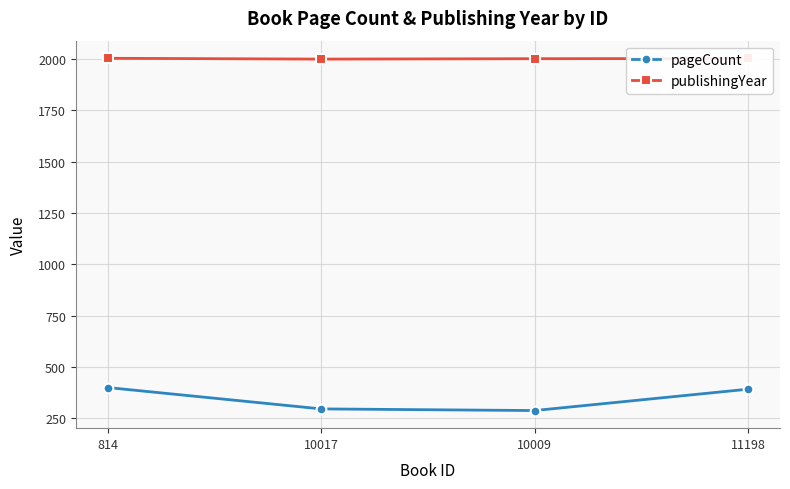

True or false: pageCount and publishingYear cross at least once.

False